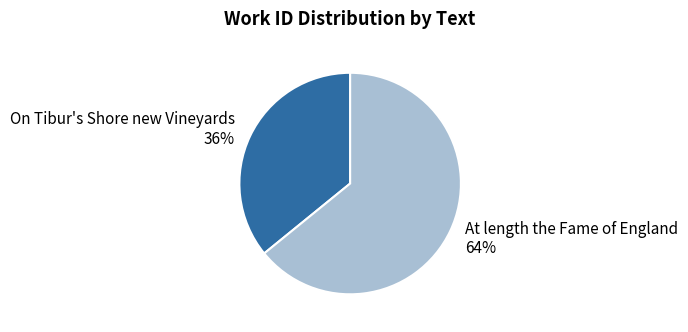

Rank the categories by value from lowest to highest.

On Tibur's Shore new Vineyards, At length the Fame of England